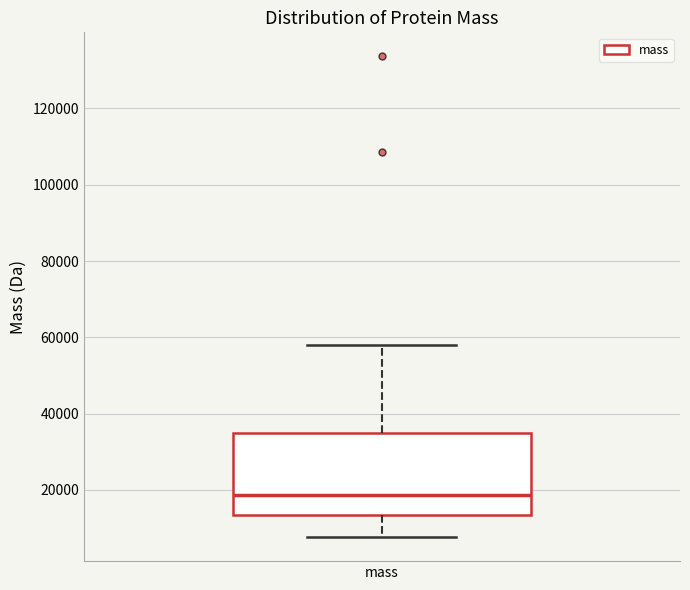

Read this box plot against the y-axis: the position of the median line, the range covered by the box, and the ends of both whiskers. The values are not printed on the chart, so give them approximately, as read against the axis.

median 18000, box 14000 to 34000, whiskers 8000 to 58000